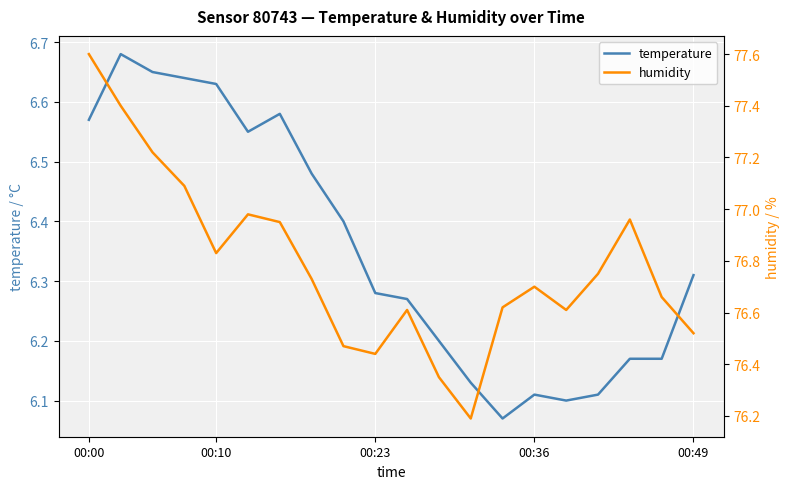

What is the minimum value for temperature?

6.1